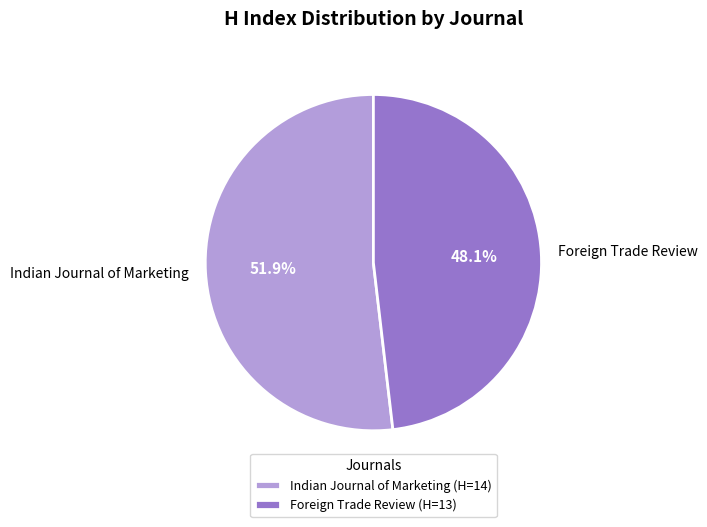

To the nearest percent, what portion does Foreign Trade Review represent?

48%